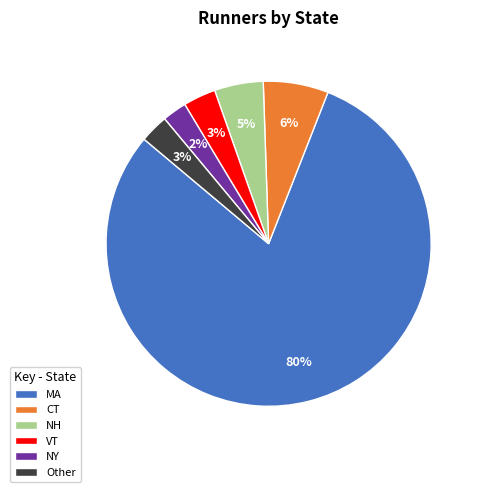

Is the sum of Other and CT greater than half?

No